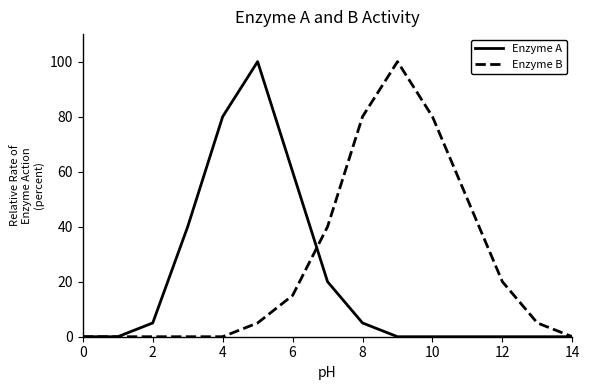

Which series has the largest total across all categories?

Enzyme B